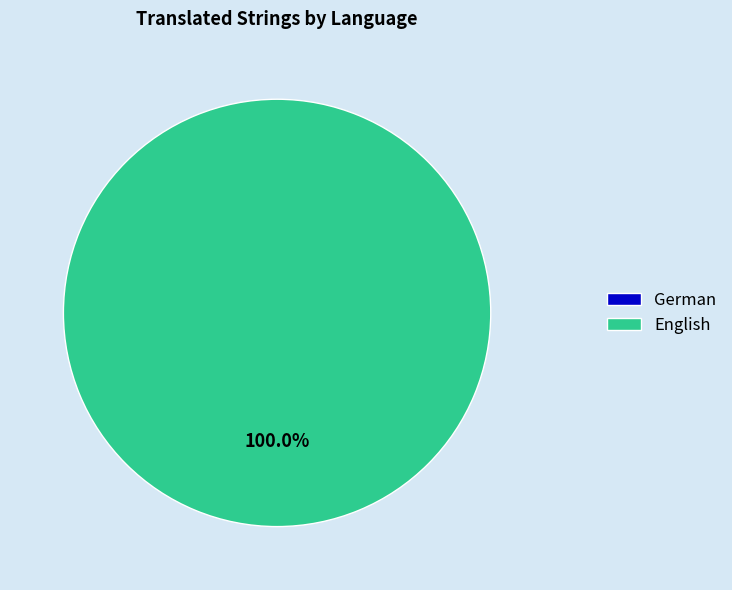

Is there any slice that represents more than half of the pie?

Yes